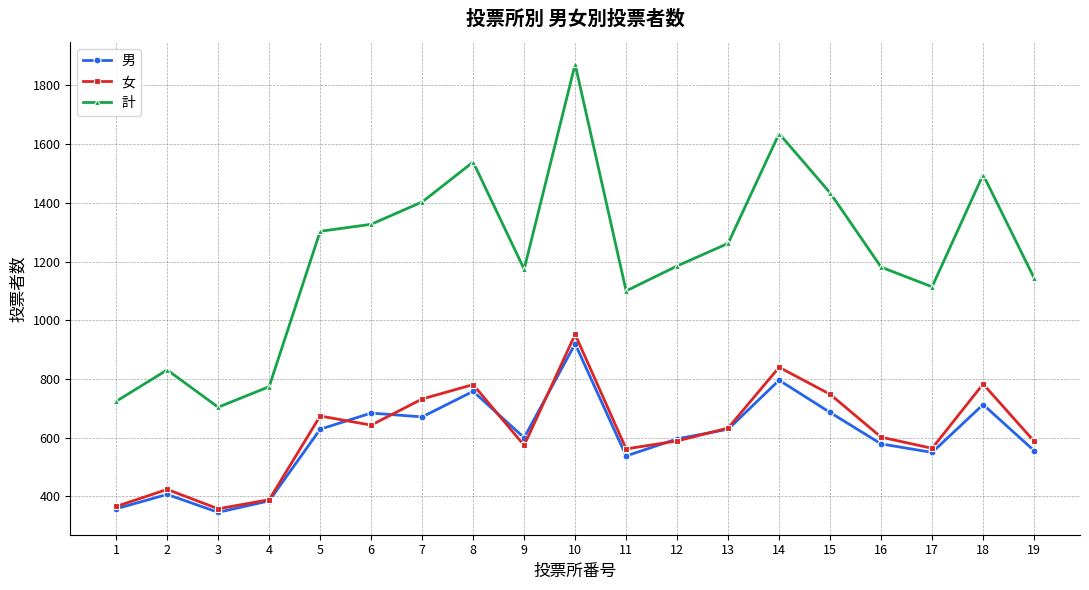

At which category is the sum across all series the highest?

10